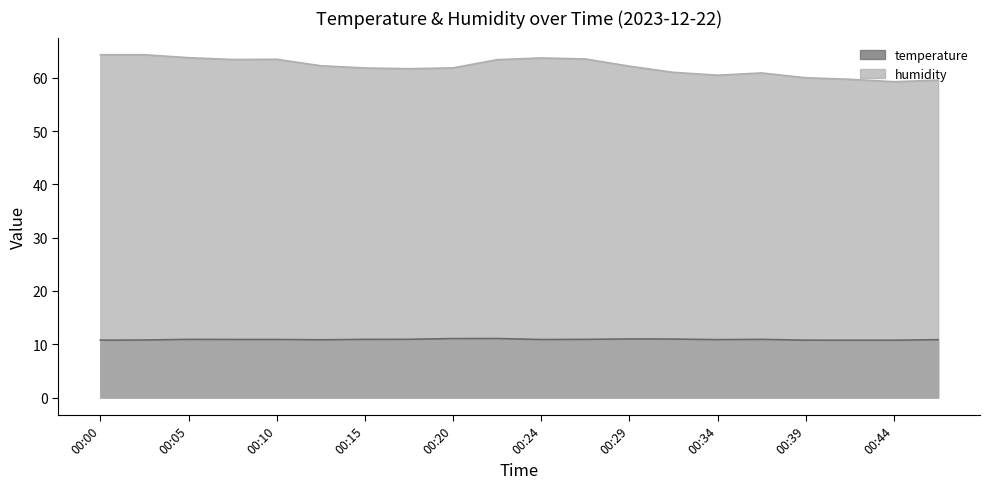

Reading left to right, what are all the values shown in this chart?

temperature: 00:00=10.8	00:03=10.8	00:05=10.9	00:07=10.9	00:10=10.9	00:12=10.8	00:15=10.9	00:17=10.9	00:20=11.1	00:22=11.1	00:24=10.9	00:27=10.9	00:29=11.0	00:32=11.0	00:34=10.9	00:37=10.9	00:39=10.8	00:41=10.8	00:44=10.8	00:46=10.8
humidity: 00:00=64.3	00:03=64.3	00:05=63.8	00:07=63.4	00:10=63.5	00:12=62.2	00:15=61.8	00:17=61.7	00:20=61.9	00:22=63.4	00:24=63.7	00:27=63.5	00:29=62.2	00:32=61.0	00:34=60.5	00:37=60.9	00:39=60.0	00:41=59.7	00:44=59.2	00:46=59.5